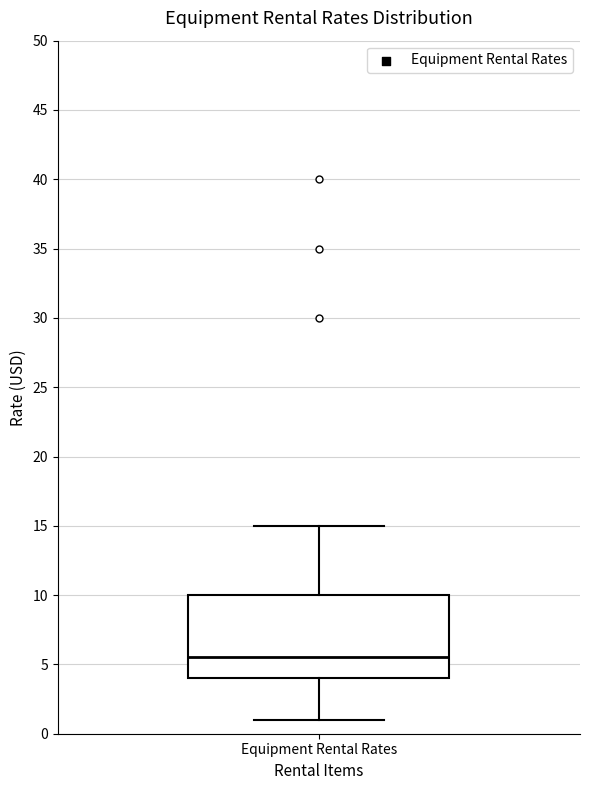

Where is the upper edge of the box for Equipment Rental Rates on the y-axis? The values are not printed on the chart, so give them approximately, as read against the axis.

10.0